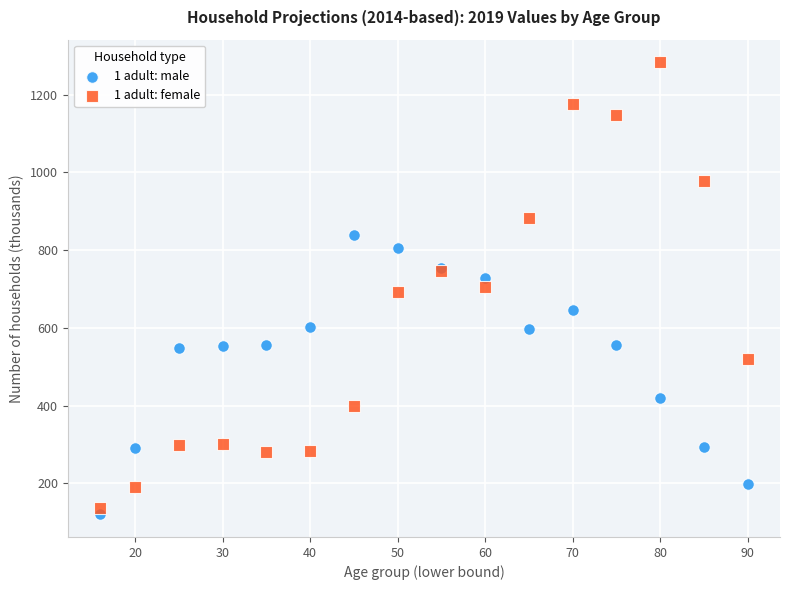

What is the X range (max minus min) for the scatter plot?

74